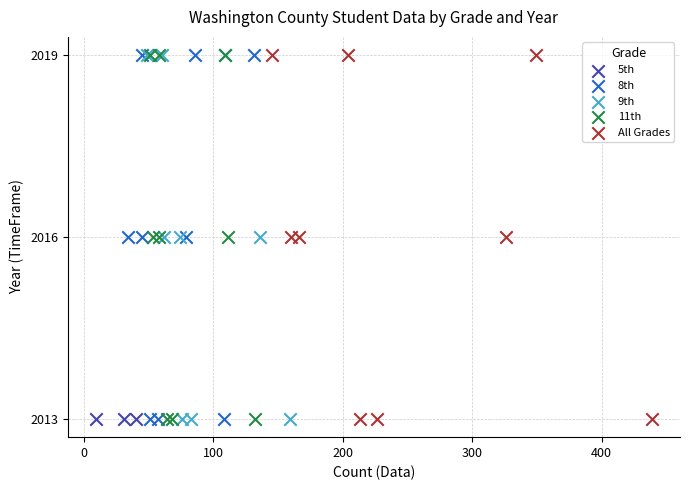

What are all the series names shown in the legend?

5th, 8th, 9th, 11th, All Grades